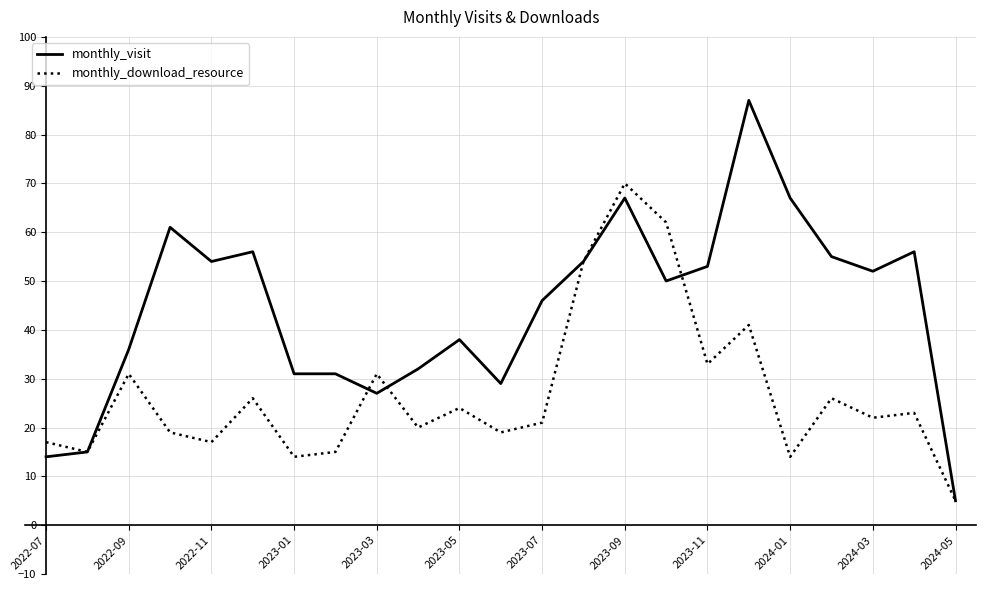

Which series has the widest spread of values?

monthly_visit